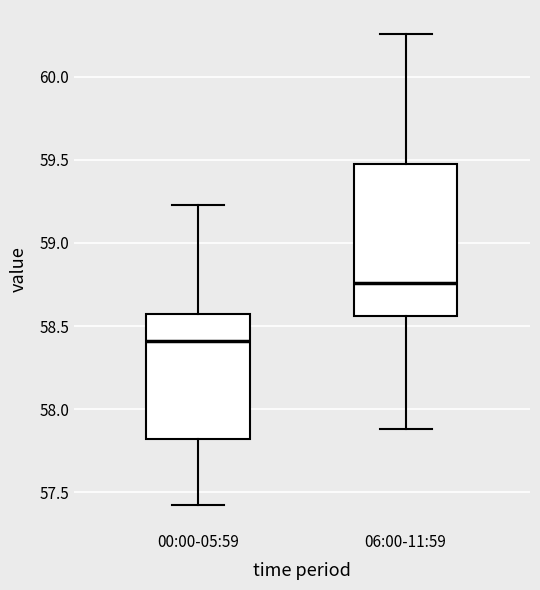

Comparing the boxes themselves (not the whiskers), which one is the tallest?

06:00-11:59